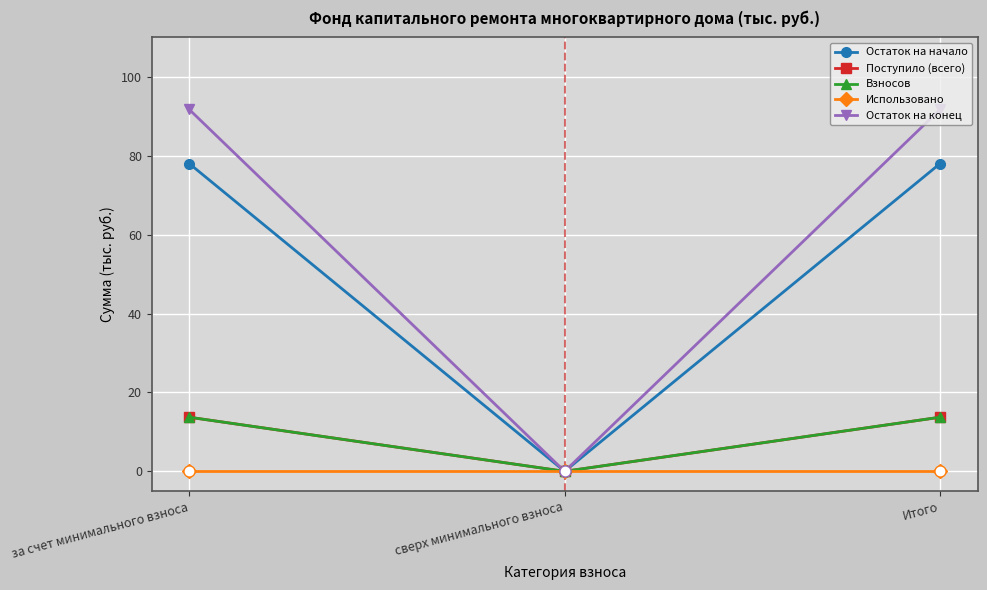

List the labels in order of Поступило (всего) value, largest first.

за счет минимального взноса, Итого, сверх минимального взноса